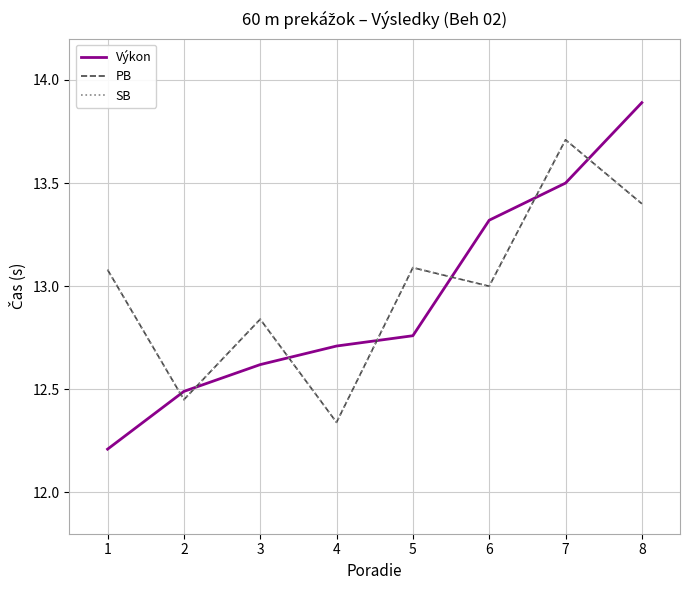

Reading left to right, what are all the values shown in this chart?

Výkon: 1=12.2	2=12.5	3=12.6	4=12.7	5=12.8	6=13.3	7=13.5	8=13.9
PB: 1=13.1	2=12.4	3=12.8	4=12.3	5=13.1	6=13.0	7=13.7	8=13.4
SB: 1=13.1	2=12.4	3=12.8	4=12.3	5=13.1	6=13.0	7=13.7	8=13.4